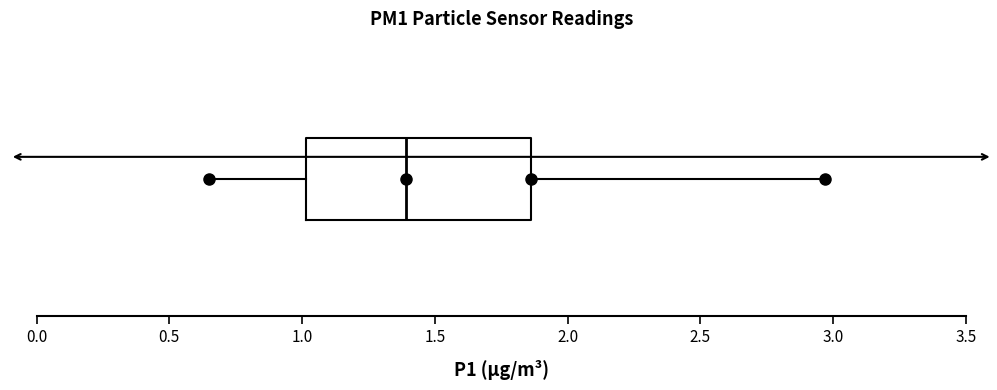

Read this box plot against the x-axis: the position of the median line, the range covered by the box, and the ends of both whiskers. The values are not printed on the chart, so give them approximately, as read against the axis.

median 1.40, box 1.00 to 1.85, whiskers 0.65 to 2.95